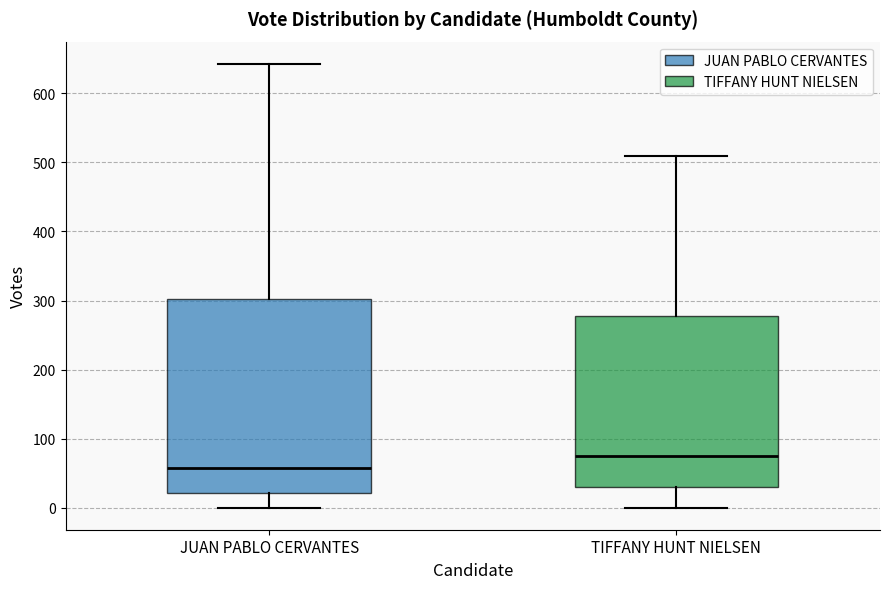

Which box's median line is the highest?

TIFFANY HUNT NIELSEN